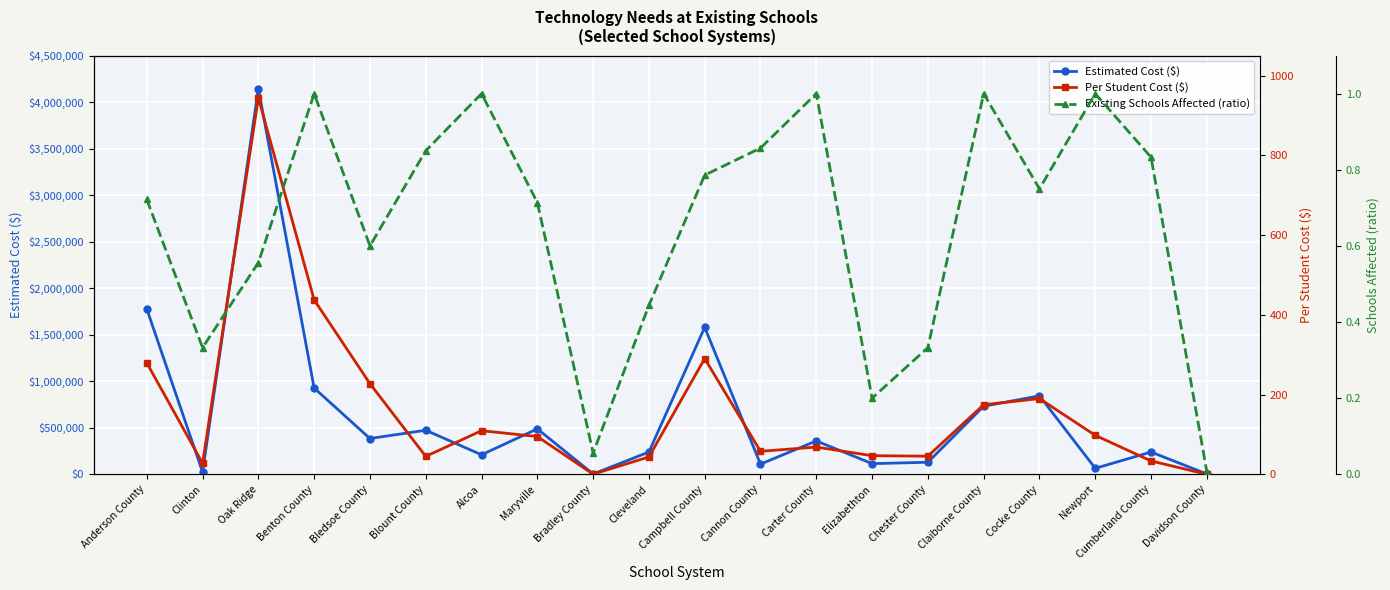

The value of Existing Schools Affected (ratio) at Davidson County is 0.0. True or false?

True